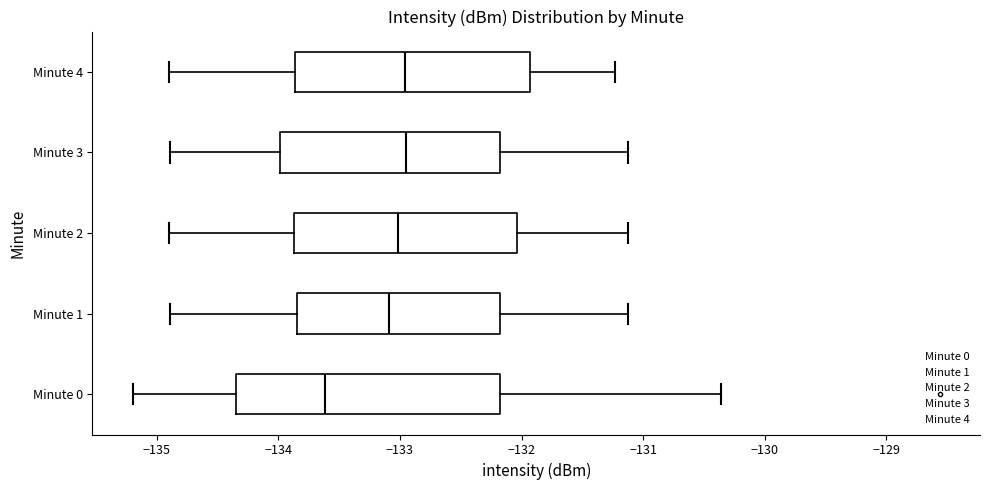

Reading bottom to top, read every box against the x-axis: the position of its median line, the range the box covers, and the ends of its whiskers. The values are not printed on the chart, so give them approximately, as read against the axis.

Minute 0: median -133.6, box -134.3 to -132.2, whiskers -135.2 to -130.4
Minute 1: median -133.1, box -133.8 to -132.2, whiskers -134.9 to -131.1
Minute 2: median -133.0, box -133.9 to -132.0, whiskers -134.9 to -131.1
Minute 3: median -133.0, box -134.0 to -132.2, whiskers -134.9 to -131.1
Minute 4: median -133.0, box -133.9 to -131.9, whiskers -134.9 to -131.2